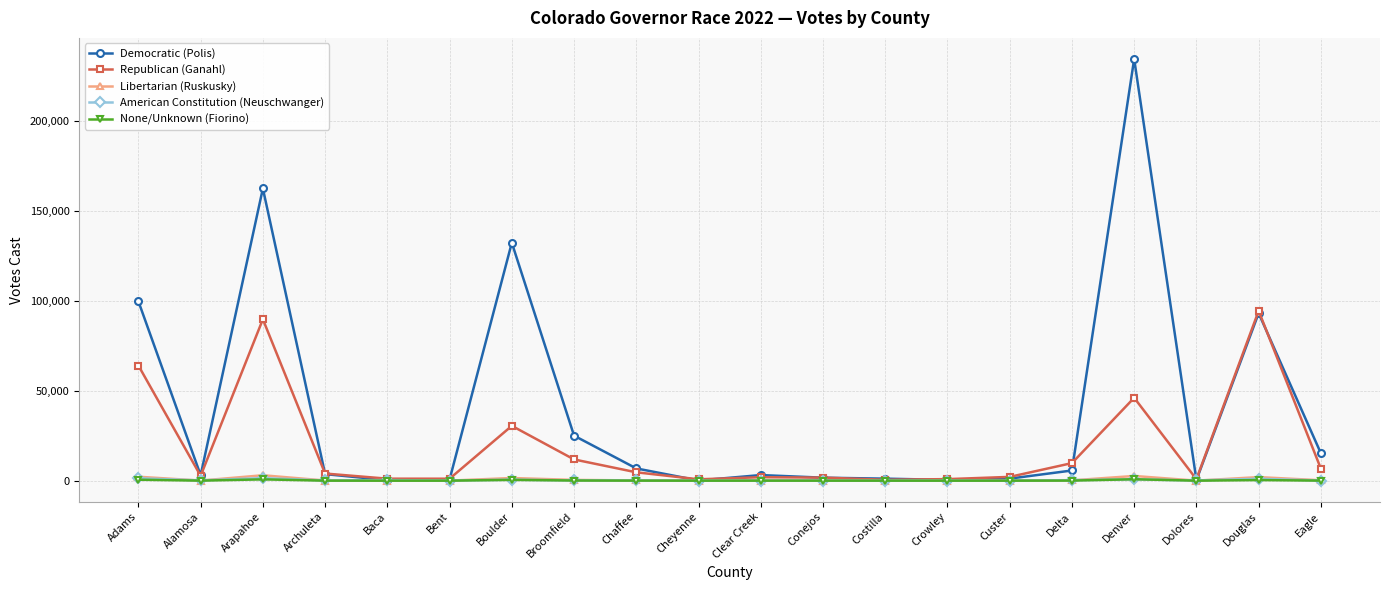

Does the chart display data point markers on the line(s)?

Yes